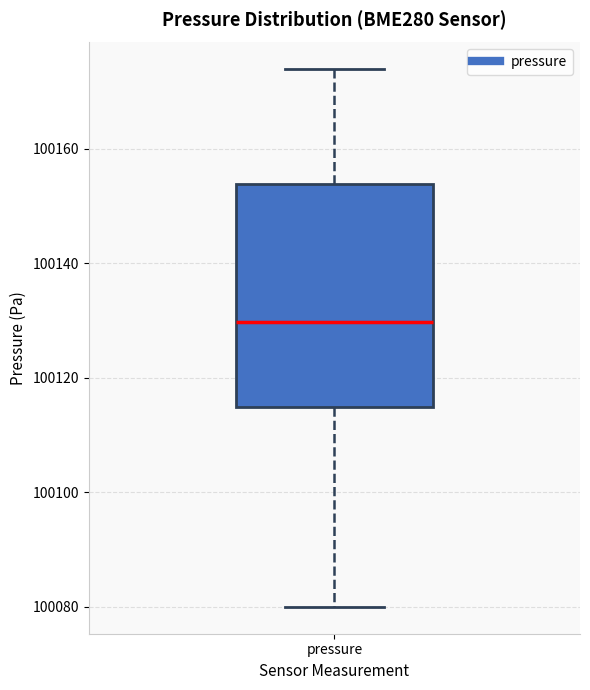

Read this box plot against the y-axis: the position of the median line, the range covered by the box, and the ends of both whiskers. The values are not printed on the chart, so give them approximately, as read against the axis.

median 100130, box 100114 to 100154, whiskers 100080 to 100174